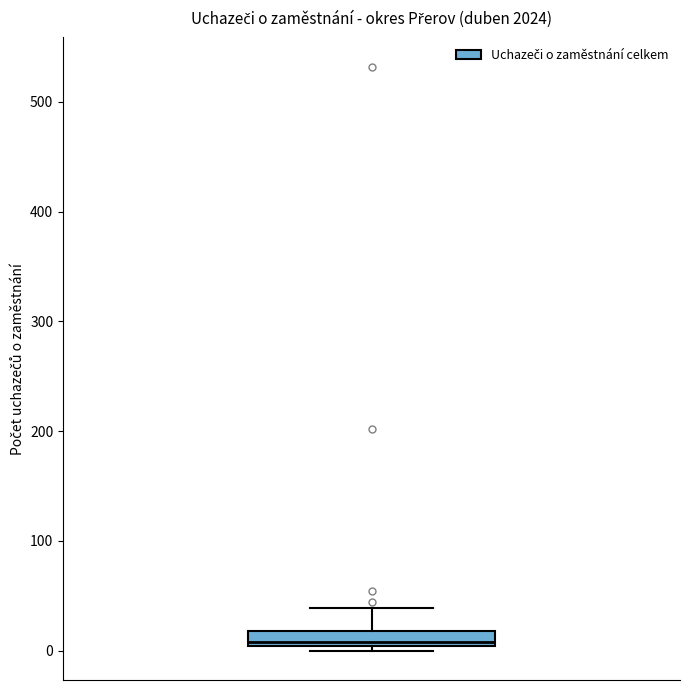

Where does the upper whisker of the box end on the y-axis? The values are not printed on the chart, so give them approximately, as read against the axis.

40